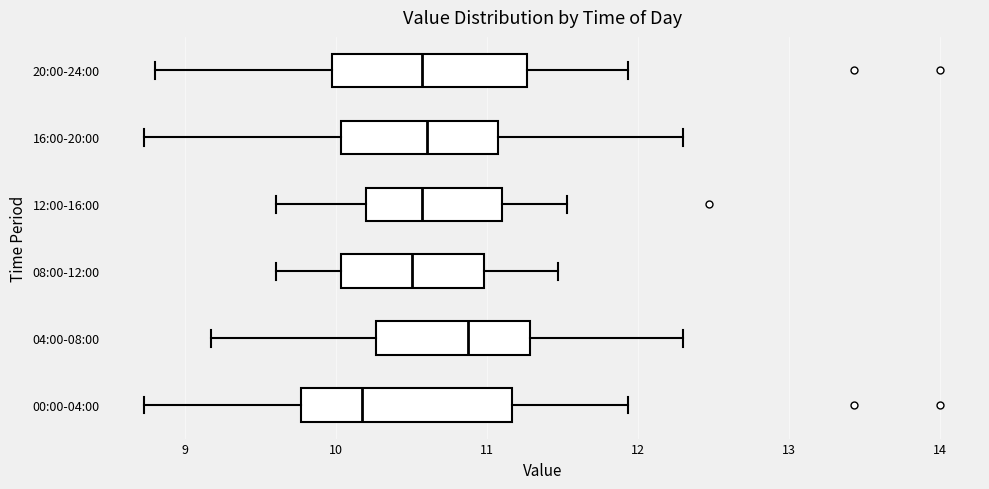

Comparing the boxes themselves (not the whiskers), which one is the widest?

00:00-04:00